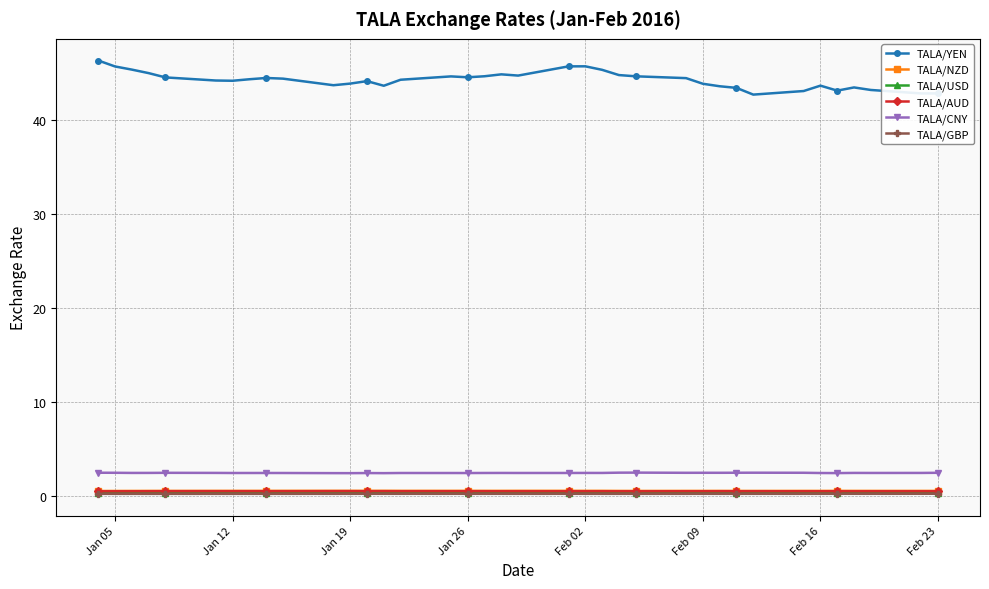

True or false: TALA/AUD and TALA/YEN intersect in this chart.

False